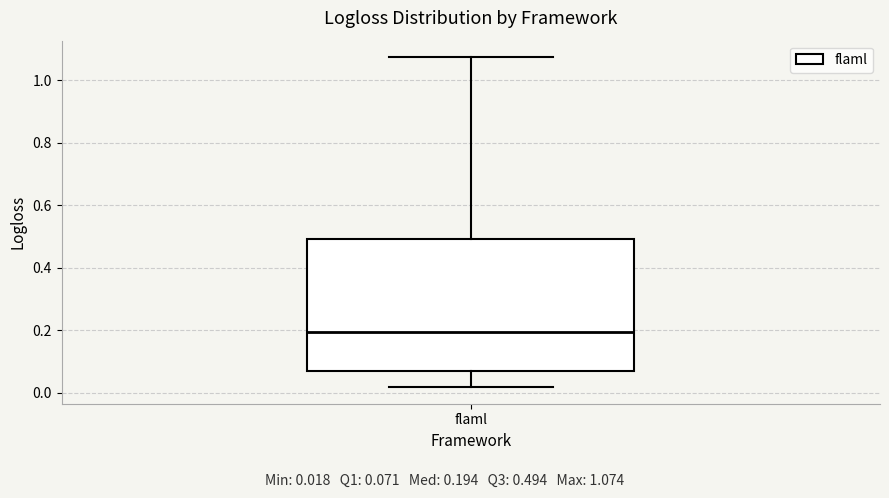

Transcribe this box plot: give where the median line is, the range the box spans, and where the two whiskers end, as read against the y-axis. The values are not printed on the chart, so give them approximately, as read against the axis.

median 0.20, box 0.08 to 0.50, whiskers 0.02 to 1.08